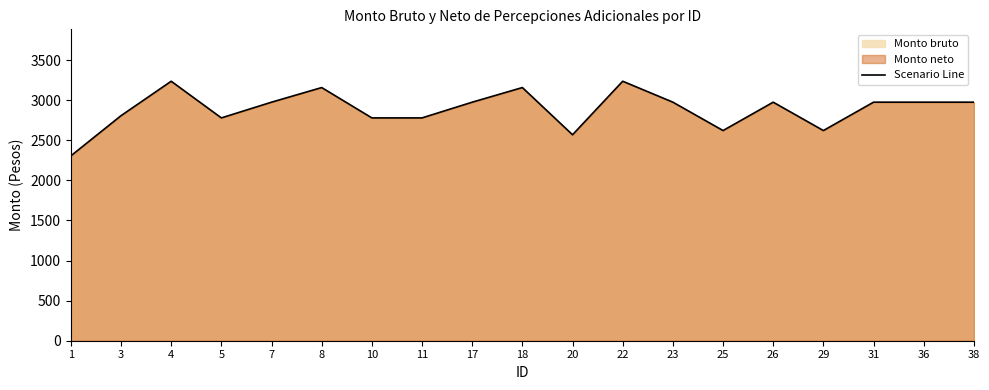

True or false: the data has more than 2 interior local peaks.

True